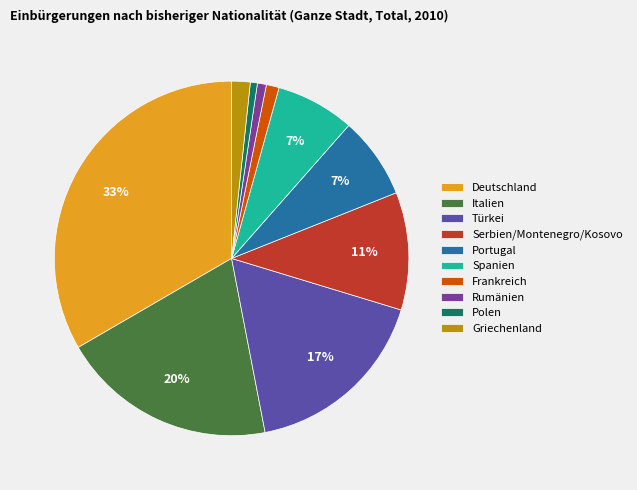

Does any single category account for the majority?

No